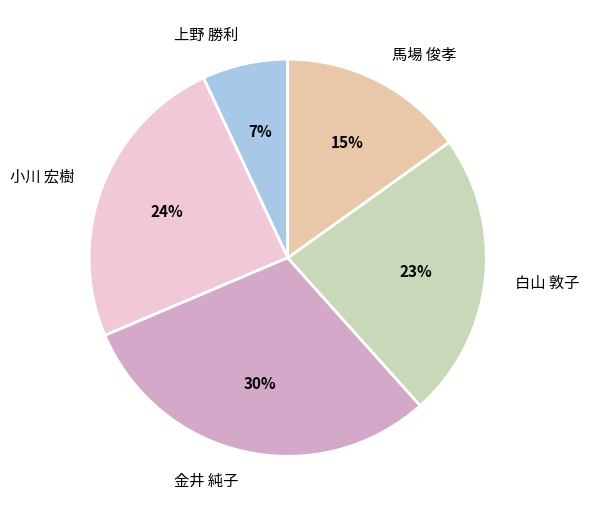

To the nearest percent, what is the average slice percentage?

20%